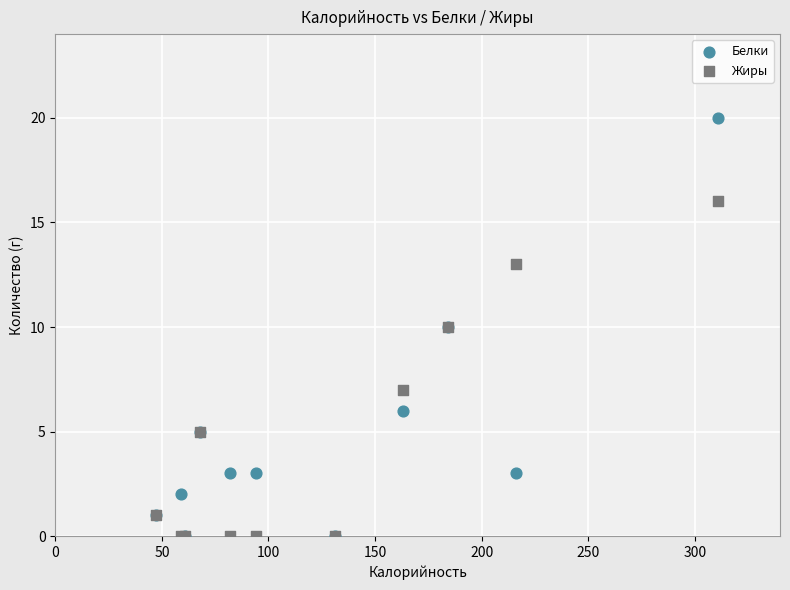

In the Жиры series, what Y value is closest to 8?

7